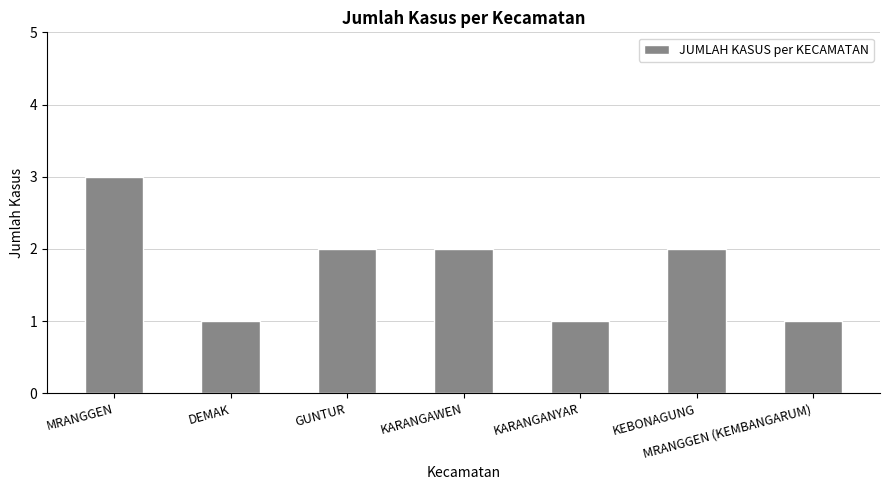

Reading right to left, transcribe all the data shown in this chart.

MRANGGEN (KEMBANGARUM)=1	KEBONAGUNG=2	KARANGANYAR=1	KARANGAWEN=2	GUNTUR=2	DEMAK=1	MRANGGEN=3